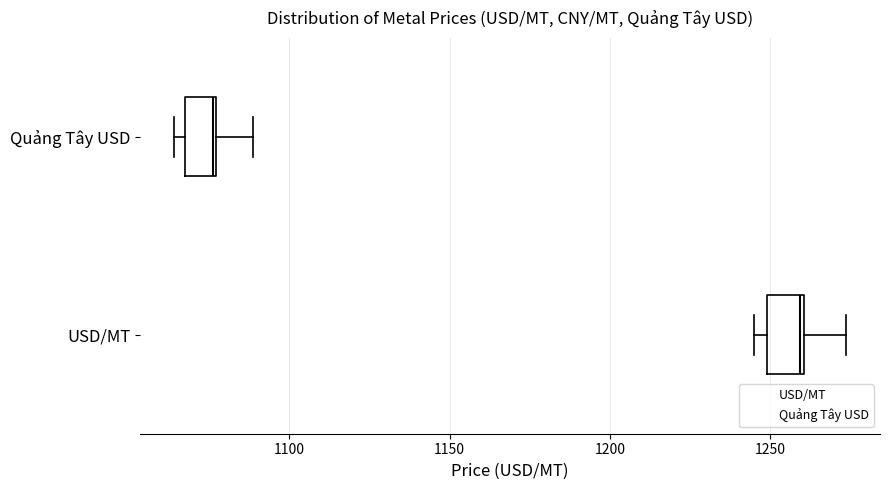

Which box has the furthest to the right median line?

USD/MT